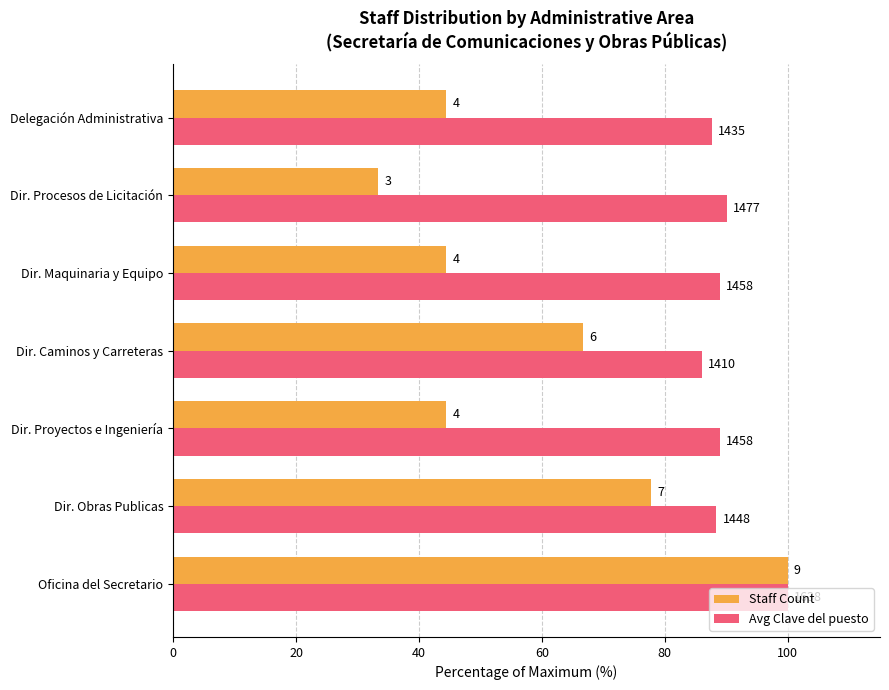

What are all the series names shown in the legend?

Staff Count, Avg Clave del puesto